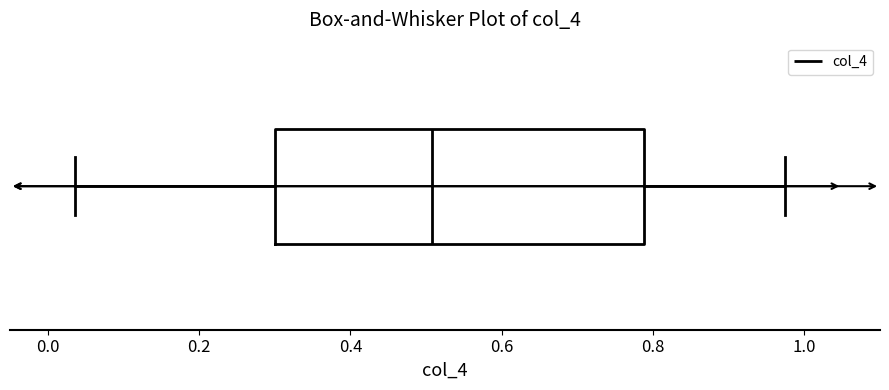

Transcribe this box plot: give where the median line is, the range the box spans, and where the two whiskers end, as read against the x-axis. The values are not printed on the chart, so give them approximately, as read against the axis.

median 0.50, box 0.30 to 0.78, whiskers 0.04 to 0.98